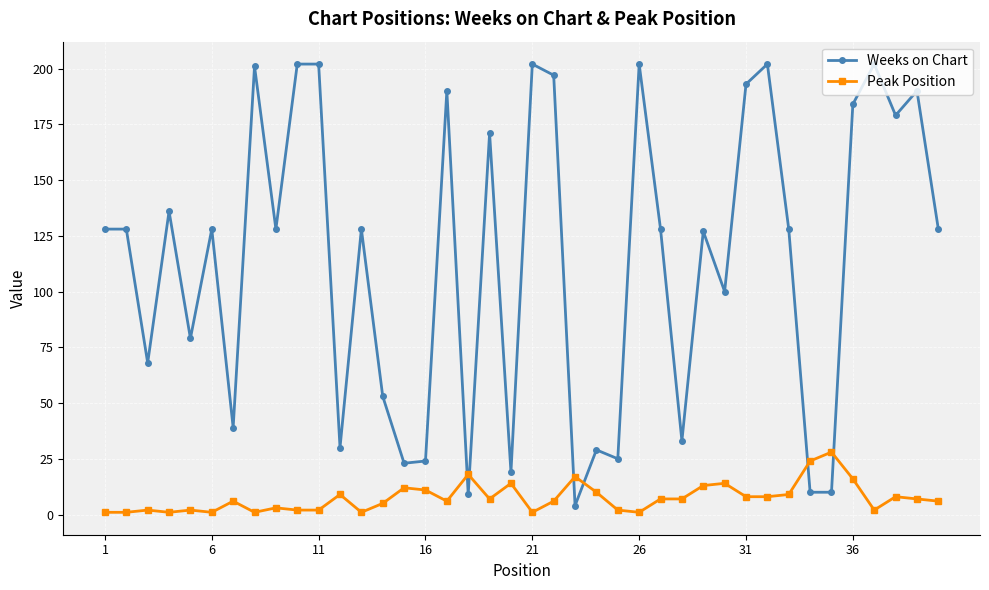

After their last crossing, which series has the higher values: Peak Position or Weeks on Chart?

Weeks on Chart